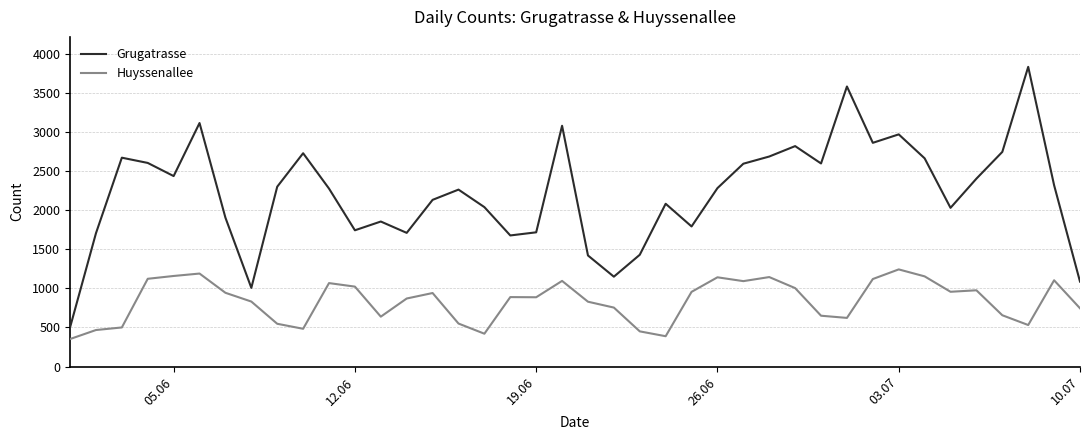

Which series has the largest range (max minus min)?

Grugatrasse